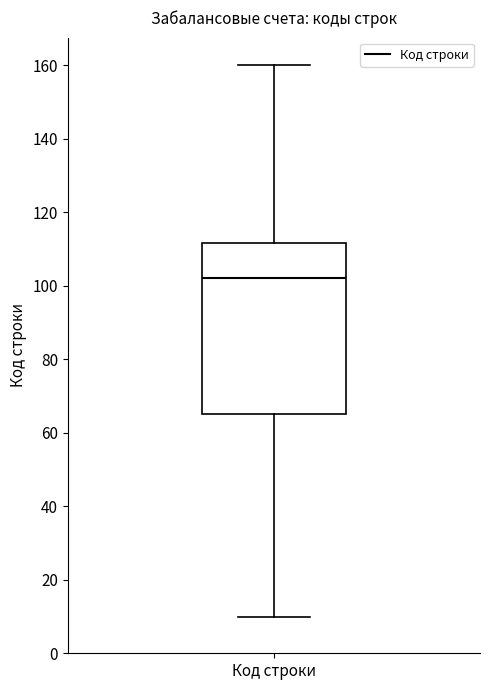

Transcribe this box plot: give where the median line is, the range the box spans, and where the two whiskers end, as read against the y-axis. The values are not printed on the chart, so give them approximately, as read against the axis.

median 102, box 66 to 112, whiskers 10 to 160